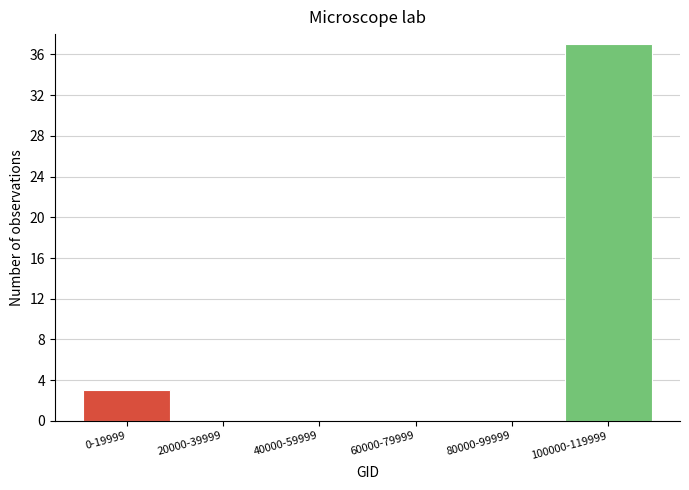

Reading left to right, extract all data points from this chart.

0-19999=3	20000-39999=0	40000-59999=0	60000-79999=0	80000-99999=0	100000-119999=37